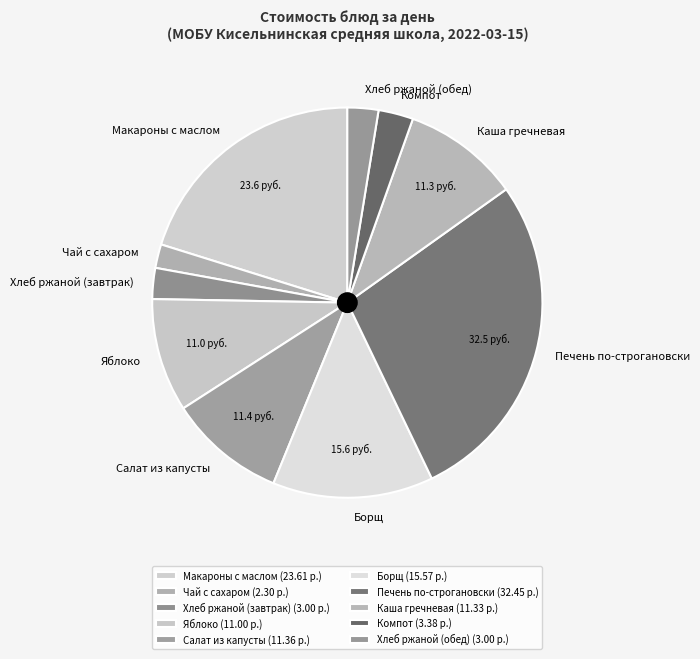

Which category has the smallest portion of the pie?

Чай с сахаром